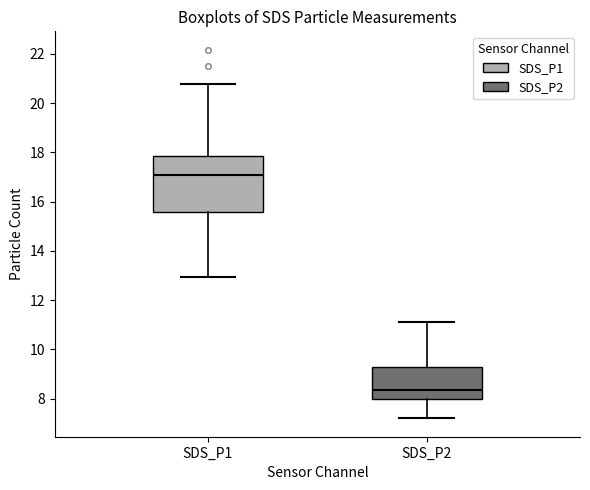

Where is the lower edge of the box for SDS_P2 on the y-axis? The values are not printed on the chart, so give them approximately, as read against the axis.

8.0